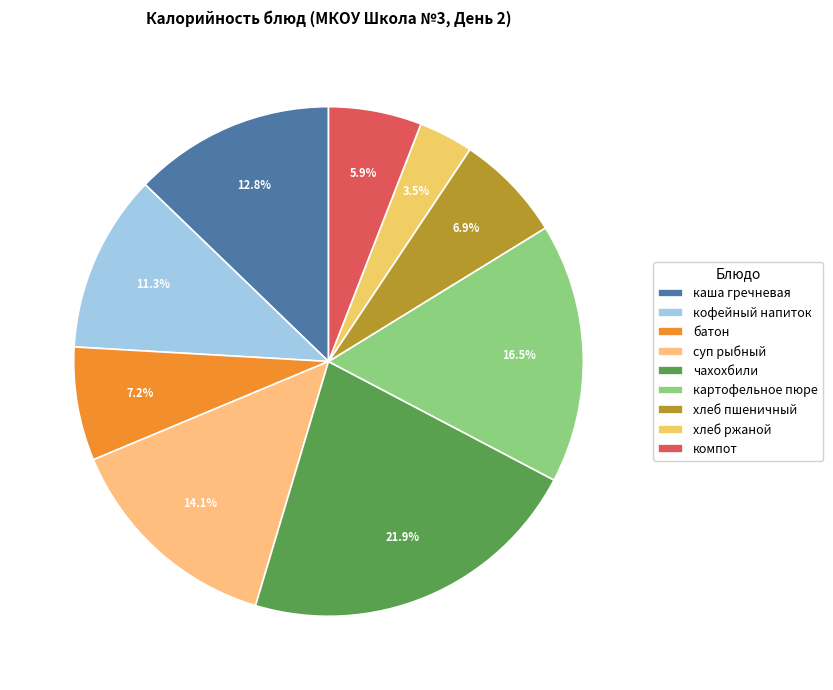

Rank the categories by value from highest to lowest.

Обед (чахохбили), Обед (картофельное пюре), Обед (суп рыбный), Завтрак (каша гречневая), Завтрак (кофейный напиток), Завтрак (батон), Обед (хлеб пшеничный), Обед (компот), Обед (хлеб ржаной)